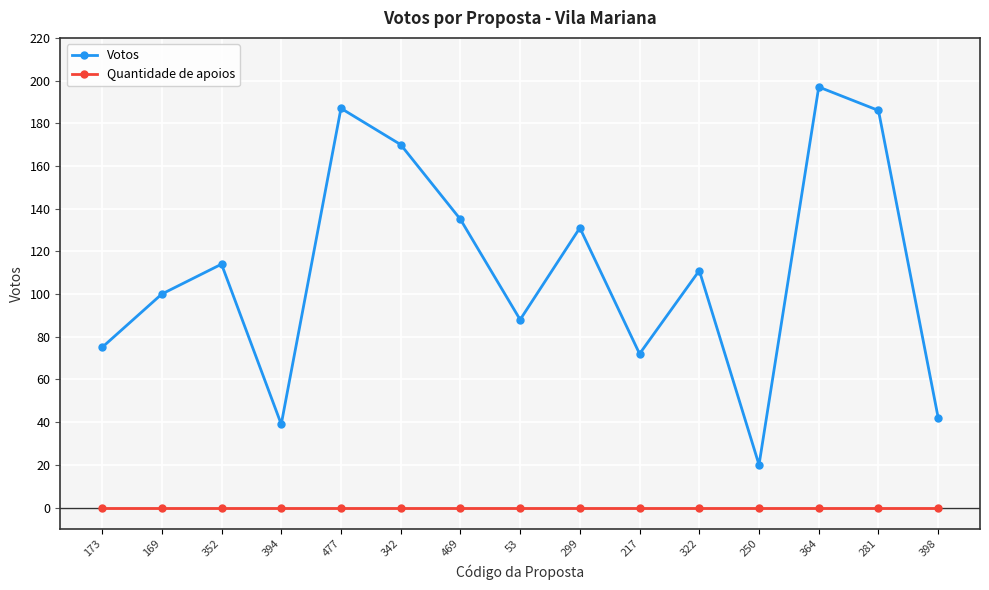

What is the maximum value shown in the chart?

197